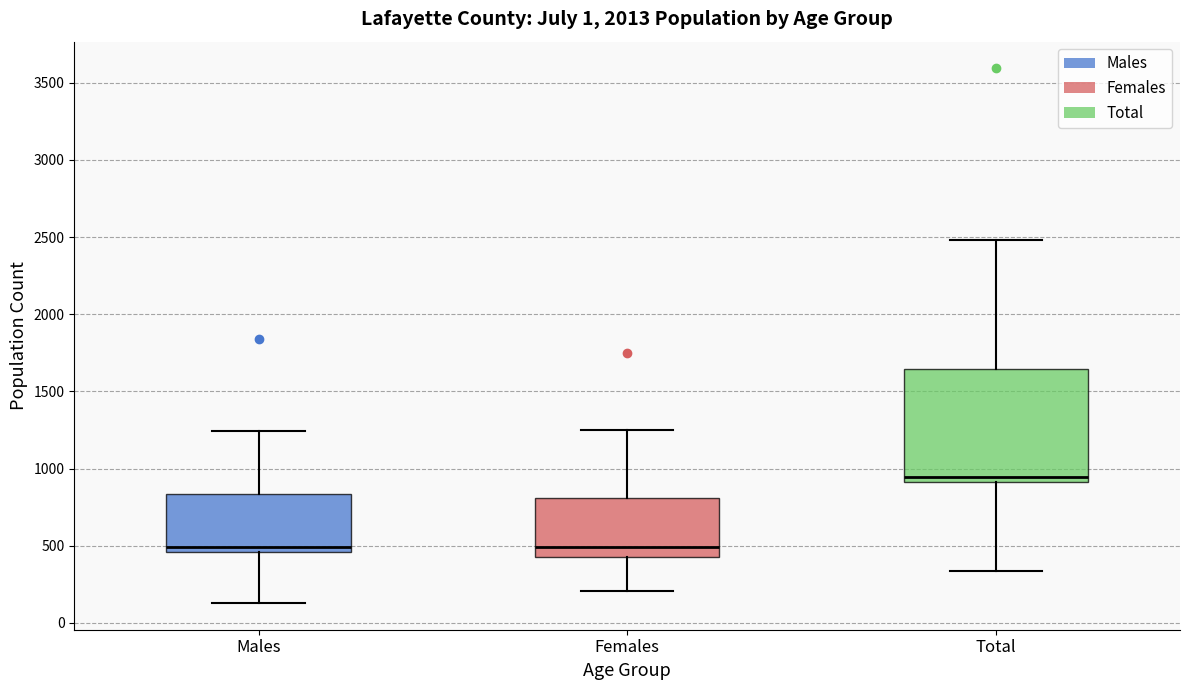

Which box is the tallest, from its lower edge to its upper edge?

Total